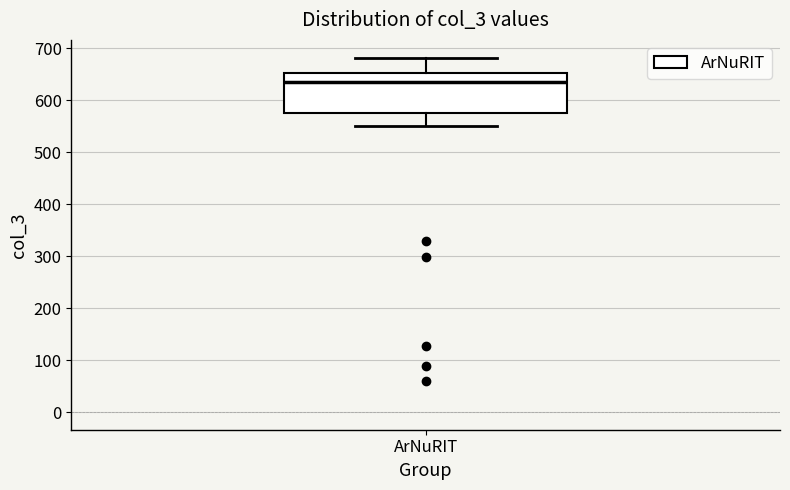

Read this box plot against the y-axis: the position of the median line, the range covered by the box, and the ends of both whiskers. The values are not printed on the chart, so give them approximately, as read against the axis.

median 640, box 580 to 650, whiskers 550 to 680